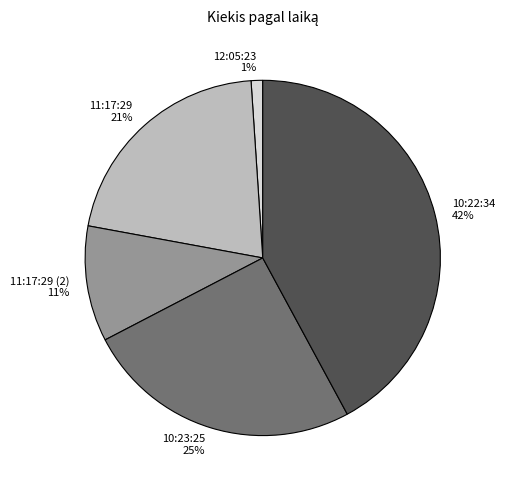

Does 10:22:34 represent more than half of the total?

No